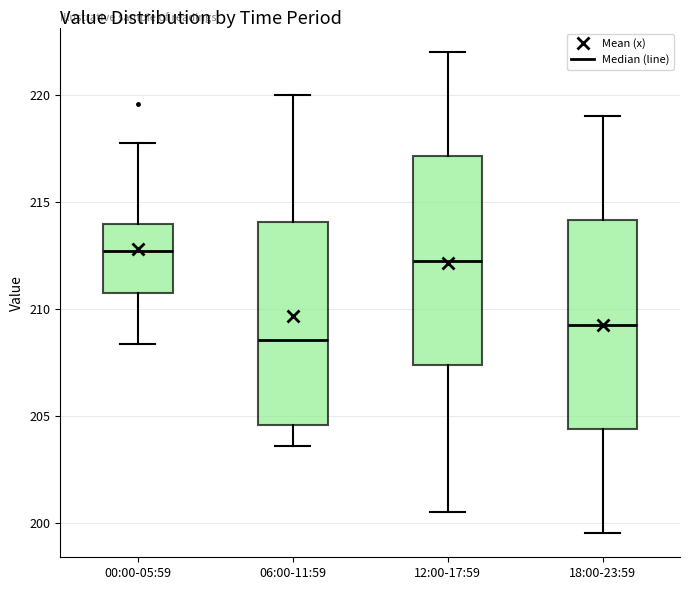

Reading left to right, transcribe this box plot: for each box, give where its median line is, the range the box spans, and where its two whiskers end, as read against the y-axis. The values are not printed on the chart, so give them approximately, as read against the axis.

00:00-05:59: median 212.5, box 210.5 to 214.0, whiskers 208.5 to 218.0
06:00-11:59: median 208.5, box 204.5 to 214.0, whiskers 203.5 to 220.0
12:00-17:59: median 212.5, box 207.5 to 217.0, whiskers 200.5 to 222.0
18:00-23:59: median 209.5, box 204.5 to 214.0, whiskers 199.5 to 219.0